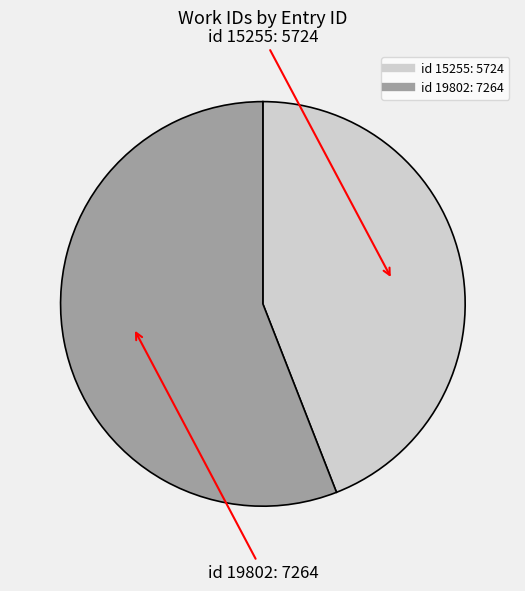

Does any single category account for the majority?

Yes